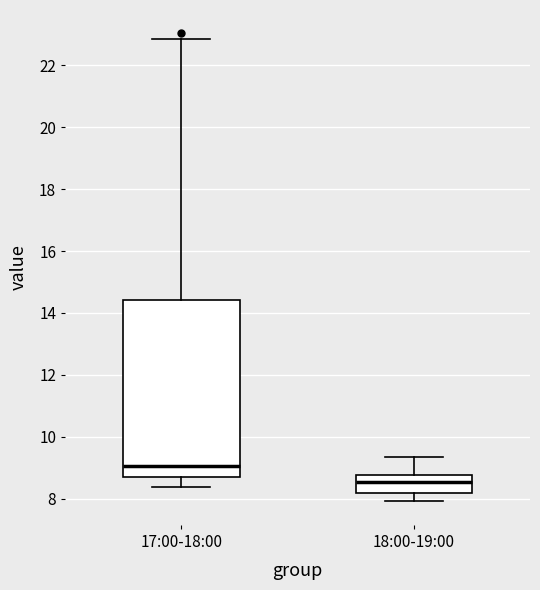

Reading left to right, read every box against the y-axis: the position of its median line, the range the box covers, and the ends of its whiskers. The values are not printed on the chart, so give them approximately, as read against the axis.

17:00-18:00: median 9.0, box 8.8 to 14.4, whiskers 8.4 to 22.8
18:00-19:00: median 8.6, box 8.2 to 8.8, whiskers 8.0 to 9.4